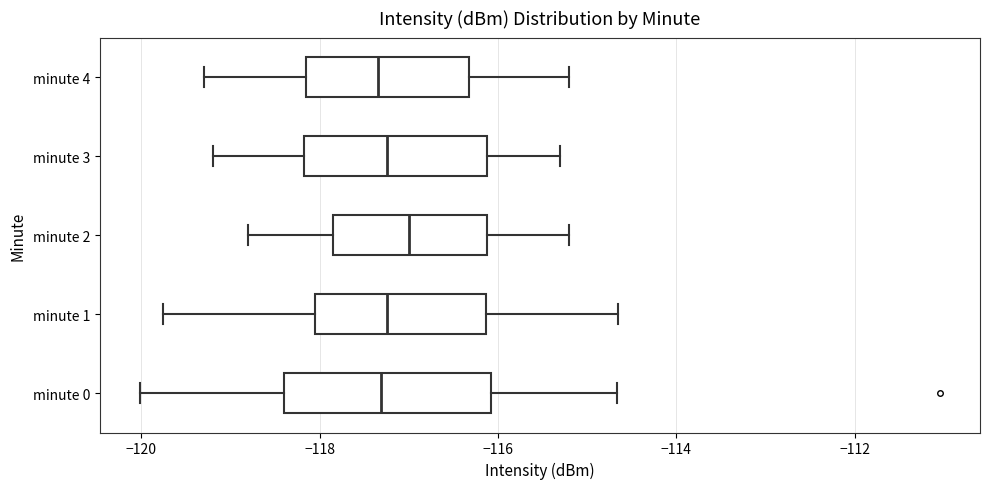

Reading bottom to top, transcribe this box plot: for each box, give where its median line is, the range the box spans, and where its two whiskers end, as read against the x-axis. The values are not printed on the chart, so give them approximately, as read against the axis.

minute 0: median -117.4, box -118.4 to -116.0, whiskers -120.0 to -114.6
minute 1: median -117.2, box -118.0 to -116.2, whiskers -119.8 to -114.6
minute 2: median -117.0, box -117.8 to -116.2, whiskers -118.8 to -115.2
minute 3: median -117.2, box -118.2 to -116.2, whiskers -119.2 to -115.2
minute 4: median -117.4, box -118.2 to -116.4, whiskers -119.2 to -115.2